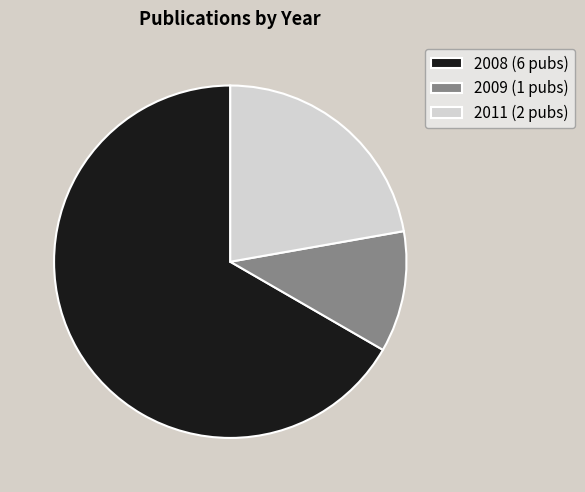

True or false: 2008 (6 pubs) accounts for 56% of the total.

False